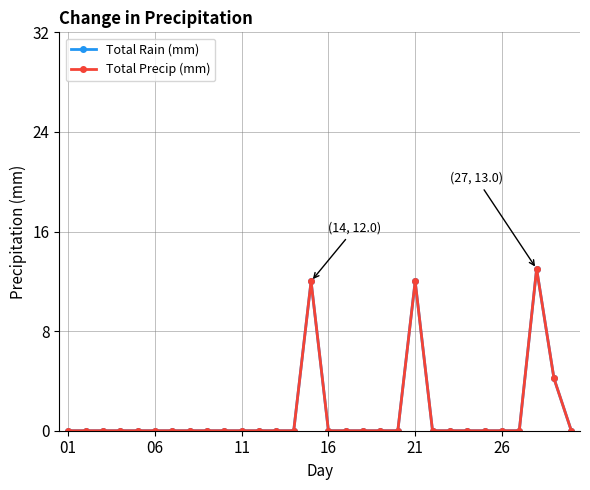

Is this an area chart (filled region under the line)?

No